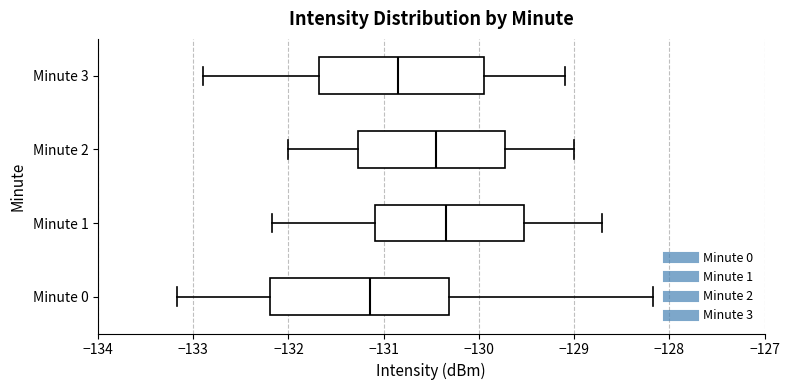

Where does the left whisker of the box for Minute 3 end on the x-axis? The values are not printed on the chart, so give them approximately, as read against the axis.

-132.9